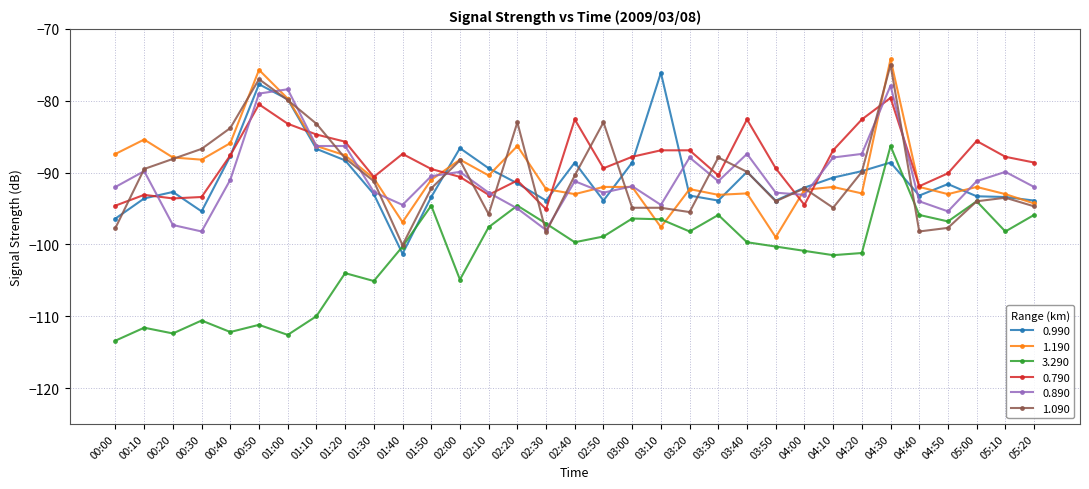

What is the sum of all 0.790 values?

-2917.4